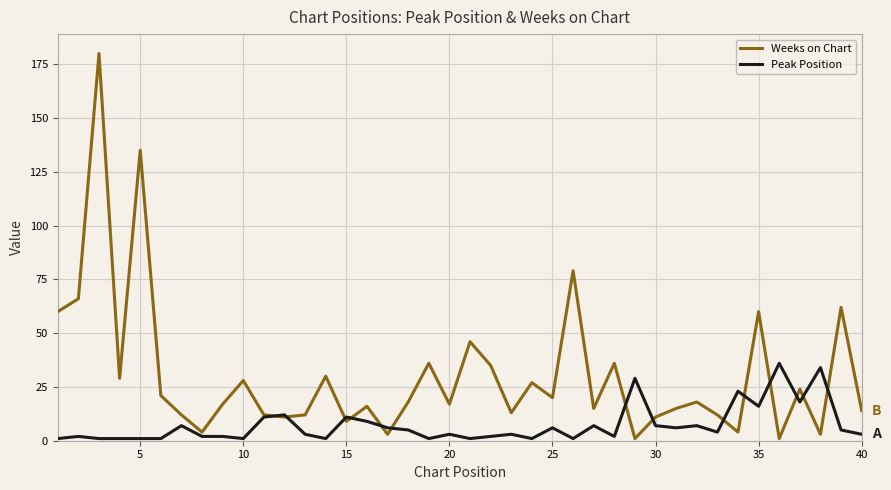

What is the greatest value displayed?

180